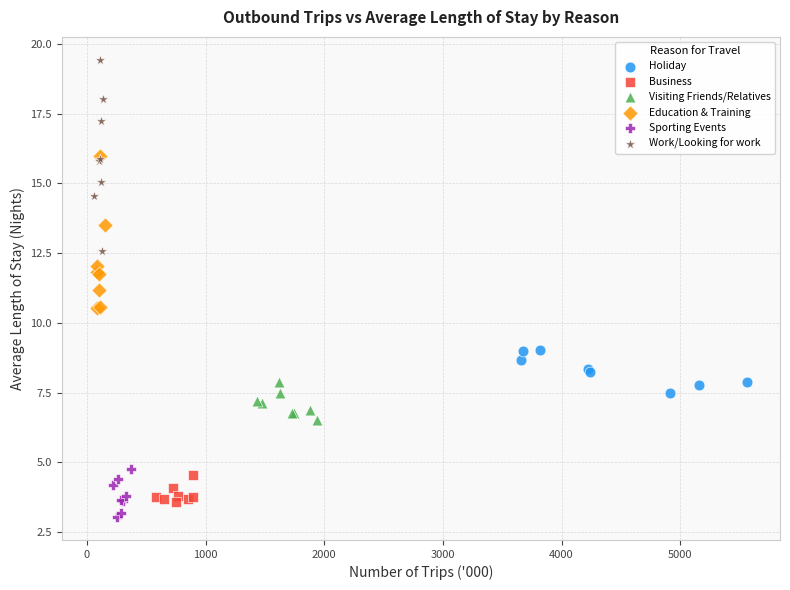

What are all the series names shown in the legend?

Holiday, Business, Visiting Friends/Relatives, Education & Training, Sporting Events, Work/Looking for work